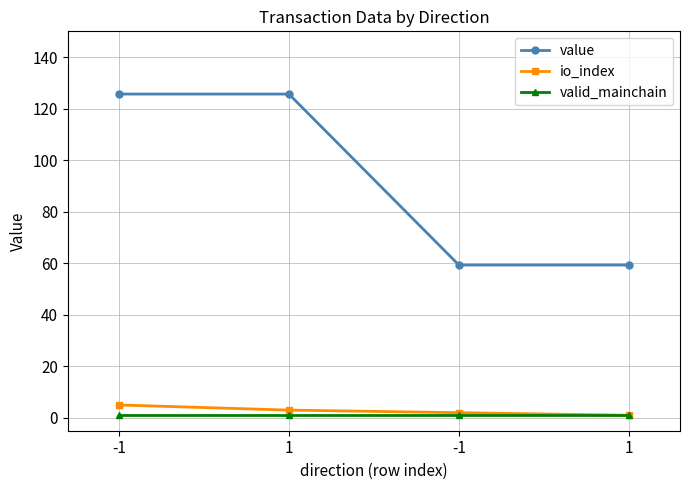

Does the chart display data point markers on the line(s)?

Yes